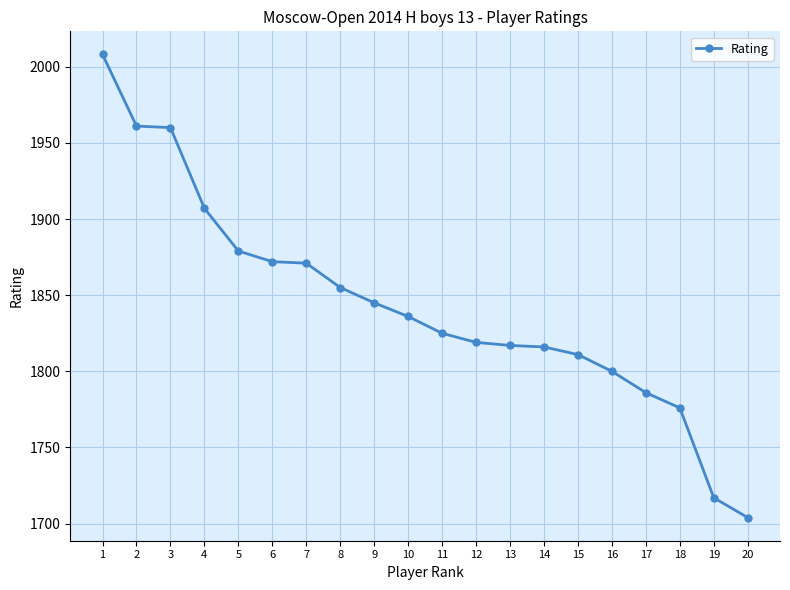

What is the ratio of the value at 2 to the value at 16?

1.1